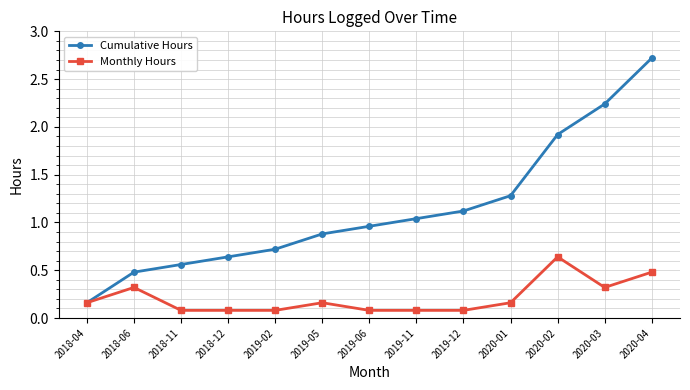

True or false: Monthly Hours has more than 0 points higher than both neighbors.

True